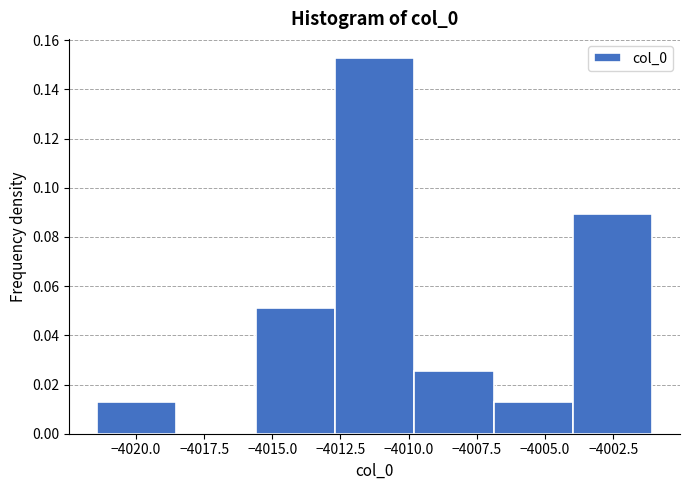

Reading left to right, transcribe this chart: for each bar, give the range it covers on the x-axis and its height. Neither the bar edges nor the heights are printed on the chart, so give them approximately, as read against the axes.

-4021.5 to -4018.5: 0.012
-4018.5 to -4015.5: 0
-4015.5 to -4012.5: 0.050
-4012.5 to -4010.0: 0.152
-4010.0 to -4007.0: 0.026
-4007.0 to -4004.0: 0.012
-4004.0 to -4001.0: 0.090